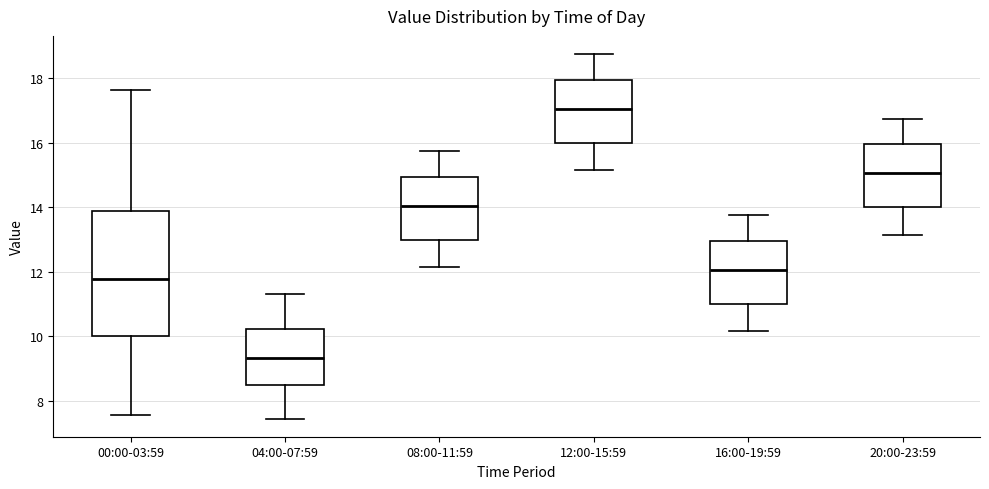

Which box has the highest median line?

12:00-15:59